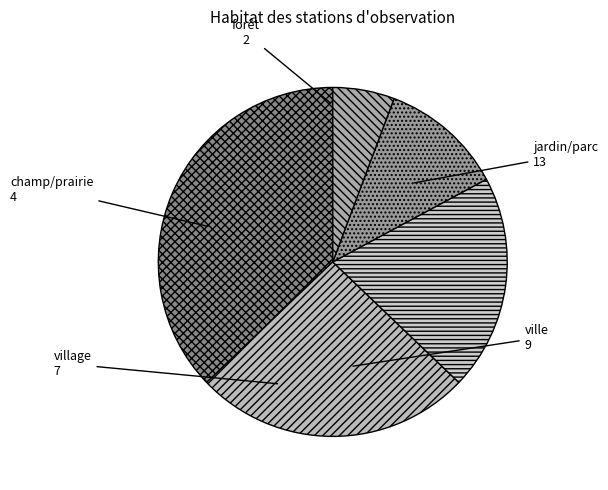

Is it true that ville is 26% of the pie?

True